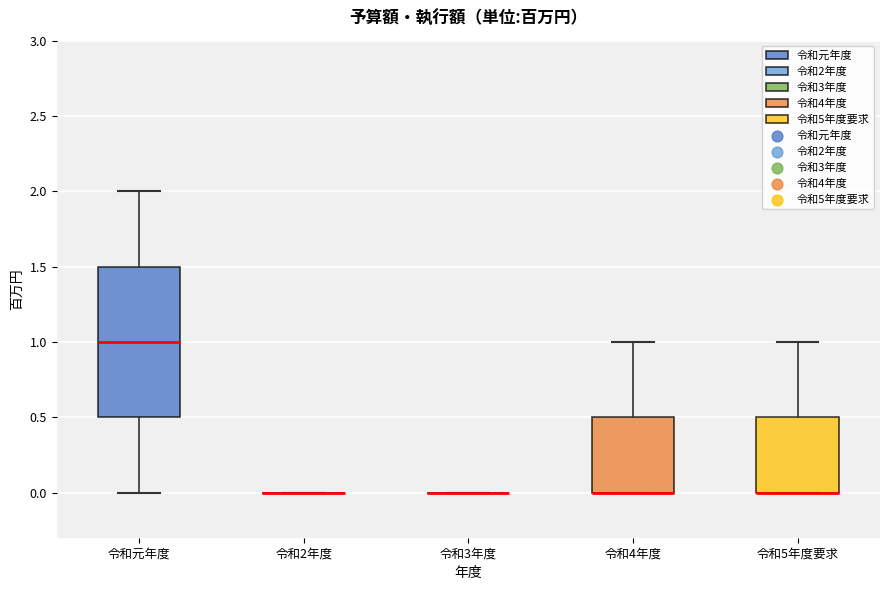

Which box is the tallest, from its lower edge to its upper edge?

令和元年度